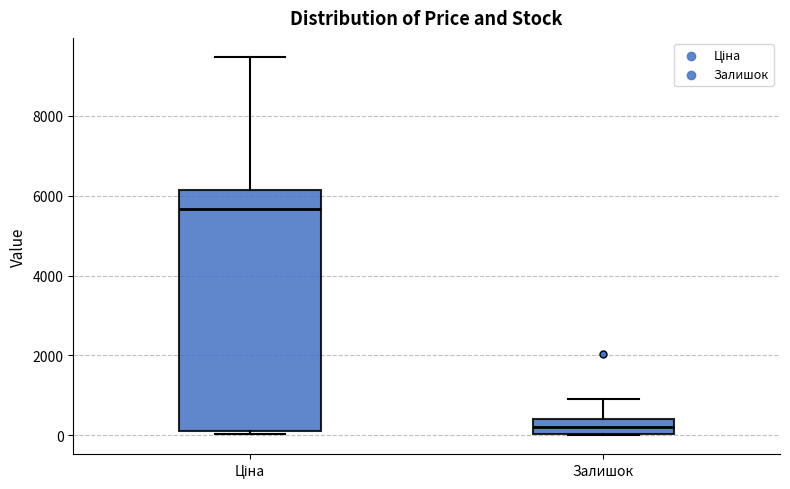

Reading left to right, transcribe this box plot: for each box, give where its median line is, the range the box spans, and where its two whiskers end, as read against the y-axis. The values are not printed on the chart, so give them approximately, as read against the axis.

Ціна: median 5600, box 200 to 6200, whiskers 0 to 9400
Залишок: median 200, box 0 to 400, whiskers 0 to 1000